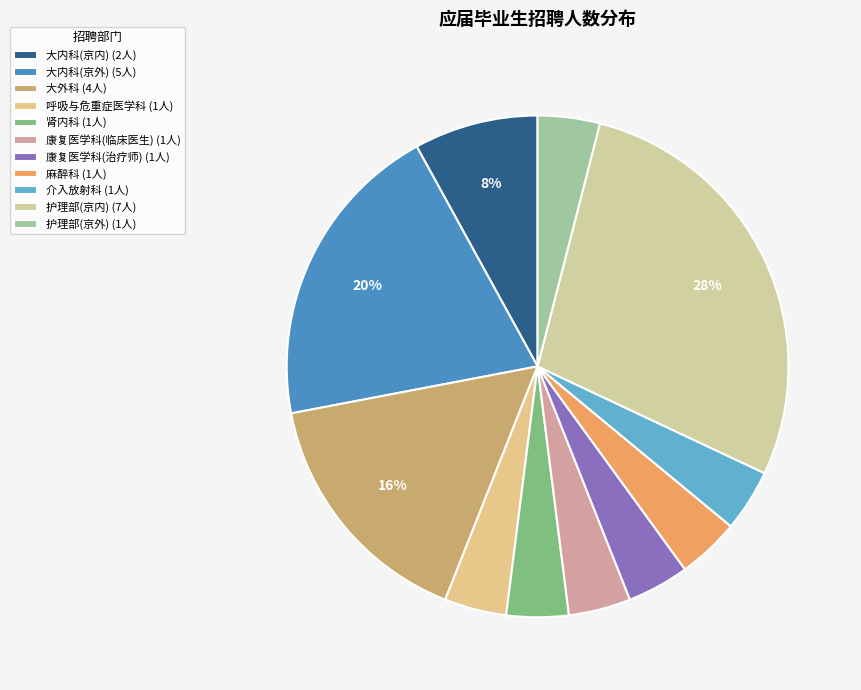

Combined, what portion of the pie is 康复医学科(治疗师) and 大内科(京内)?

12.0%